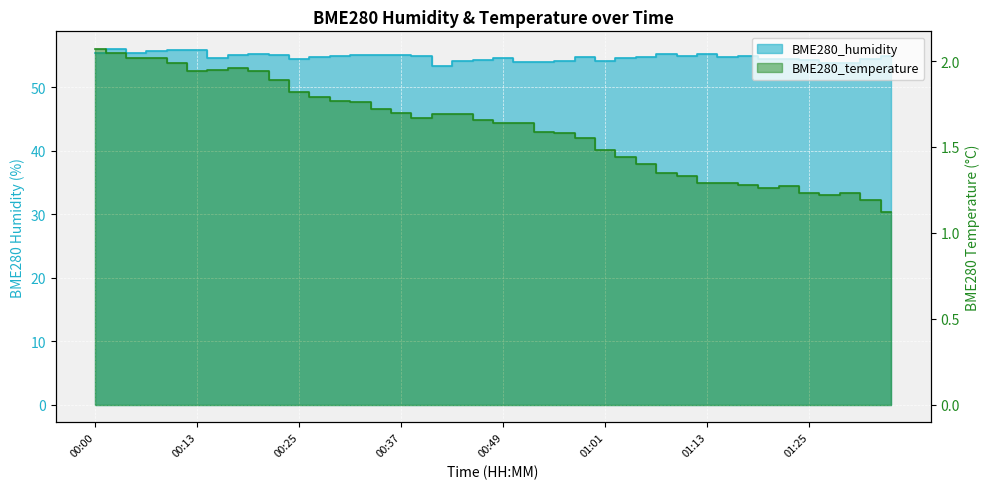

Reading left to right, extract all data points from this chart.

BME280_humidity: 00:00=55.4	00:03=56.0	00:05=55.4	00:08=55.8	00:10=55.8	00:13=55.9	00:15=54.6	00:17=55.0	00:20=55.2	00:22=55.0	00:25=54.4	00:27=54.8	00:30=54.9	00:32=55.0	00:34=55.0	00:37=55.1	00:39=54.9	00:42=53.3	00:44=54.1	00:47=54.3	00:49=54.5	00:51=54.0	00:54=54.0	00:56=54.1	00:59=54.7	01:01=54.1	01:04=54.6	01:06=54.7	01:08=55.3	01:11=54.9	01:13=55.3	01:16=54.8	01:18=54.9	01:21=54.5	01:23=54.5	01:25=54.3	01:28=53.9	01:30=53.8	01:33=54.5	01:35=54.9
BME280_temperature: 00:00=2.1	00:03=2.0	00:05=2.0	00:08=2.0	00:10=2.0	00:13=1.9	00:15=1.9	00:17=2.0	00:20=1.9	00:22=1.9	00:25=1.8	00:27=1.8	00:30=1.8	00:32=1.8	00:34=1.7	00:37=1.7	00:39=1.7	00:42=1.7	00:44=1.7	00:47=1.7	00:49=1.6	00:51=1.6	00:54=1.6	00:56=1.6	00:59=1.6	01:01=1.5	01:04=1.4	01:06=1.4	01:08=1.4	01:11=1.3	01:13=1.3	01:16=1.3	01:18=1.3	01:21=1.3	01:23=1.3	01:25=1.2	01:28=1.2	01:30=1.2	01:33=1.2	01:35=1.1